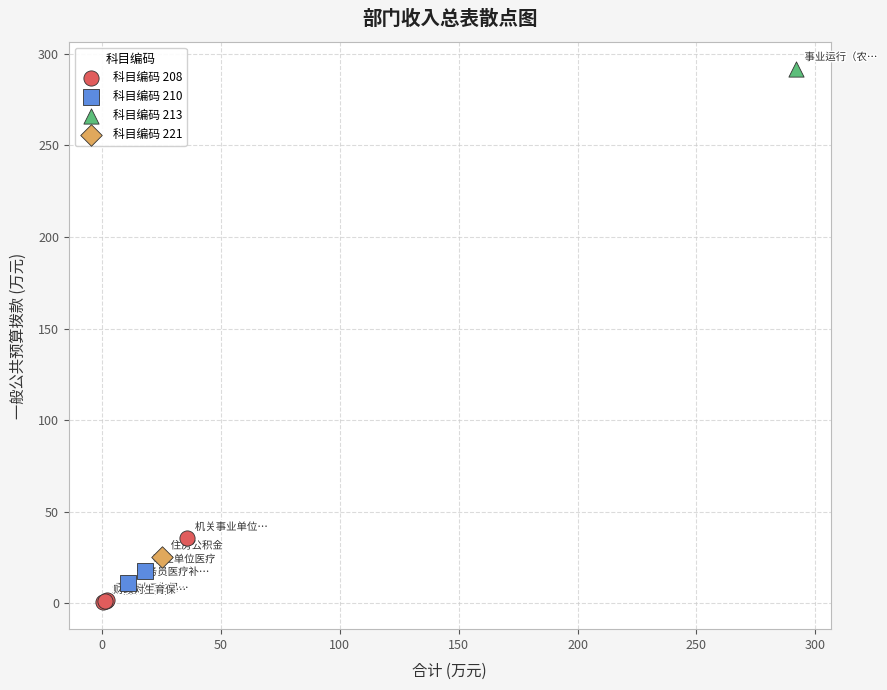

Which series contains the highest Y value?

科目编码 213